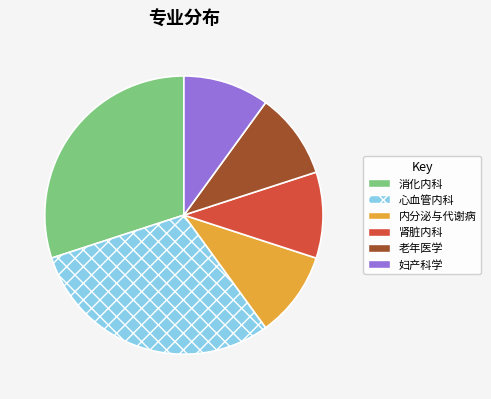

What is the ratio of the value at 肾脏内科 to the value at 内分泌与代谢病?

1.0